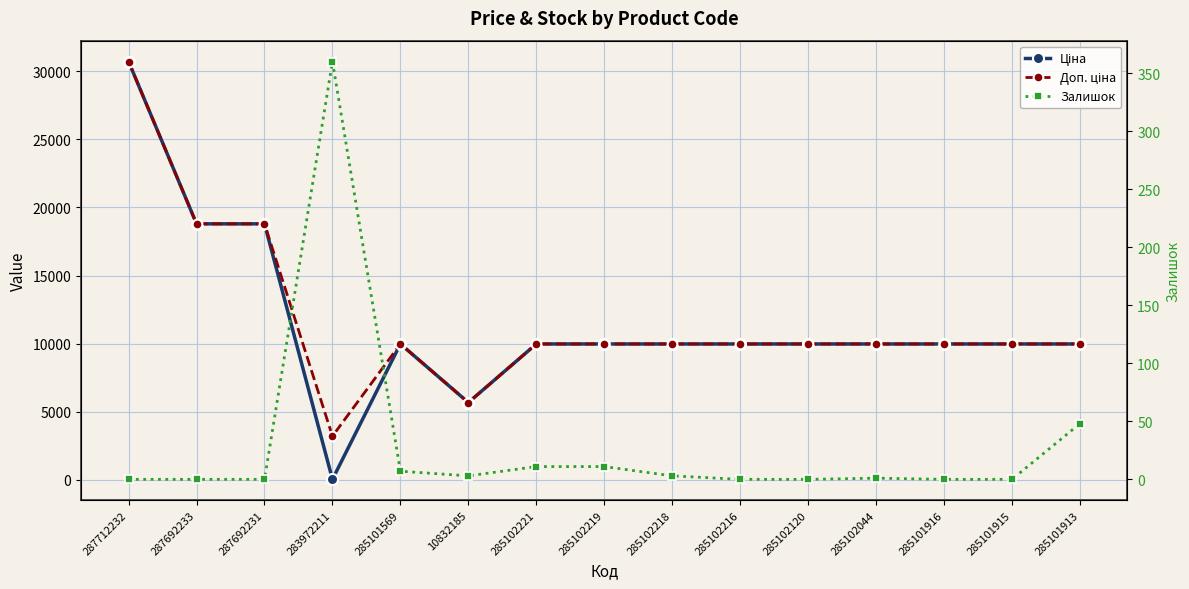

Reading left to right, what are all the values shown in this chart?

Ціна: 30717.1	18796.8	18796.8	32.0	9975.0	5673.8	9975.0	9975.0	9975.0	9975.0	9975.0	9975.0	9975.0	9975.0	9975.0
Доп. ціна: 30717.1	18796.8	18796.8	3205.0	9975.0	5673.8	9975.0	9975.0	9975.0	9975.0	9975.0	9975.0	9975.0	9975.0	9975.0
Залишок: 0.0	0.0	0.0	360.0	7.0	3.0	11.0	11.0	3.0	0.0	0.0	1.0	0.0	0.0	48.0